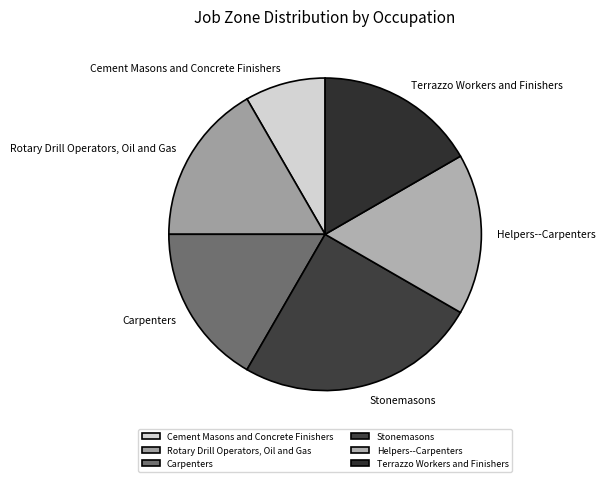

Between Stonemasons and Terrazzo Workers and Finishers, which is larger?

Stonemasons